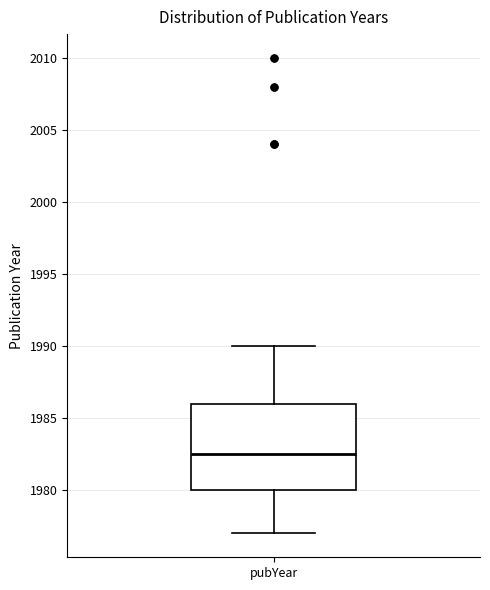

Where is the upper edge of the box for pubYear on the y-axis? The values are not printed on the chart, so give them approximately, as read against the axis.

1986.0